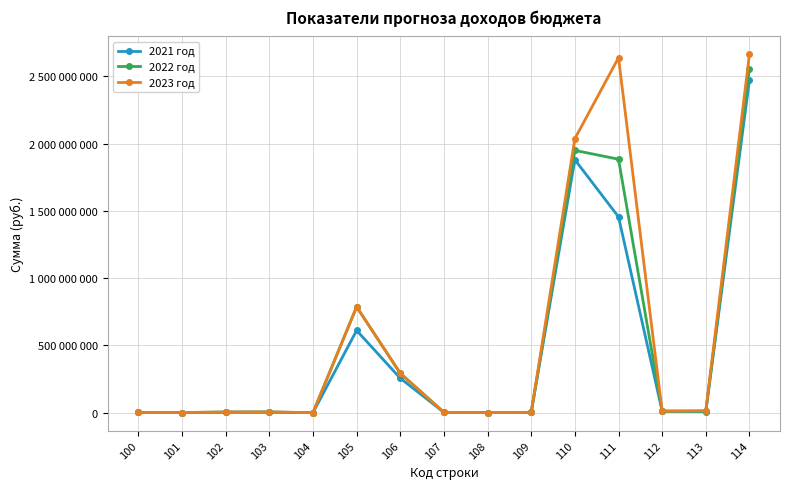

What are all the series names shown in the legend?

2021 год, 2022 год, 2023 год